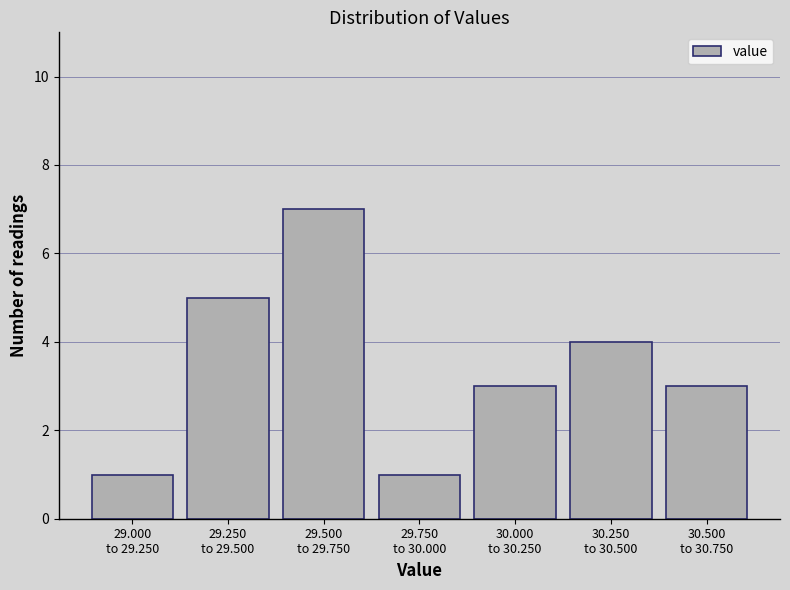

Reading left to right, list all the values displayed in this chart.

1	5	7	1	3	4	3